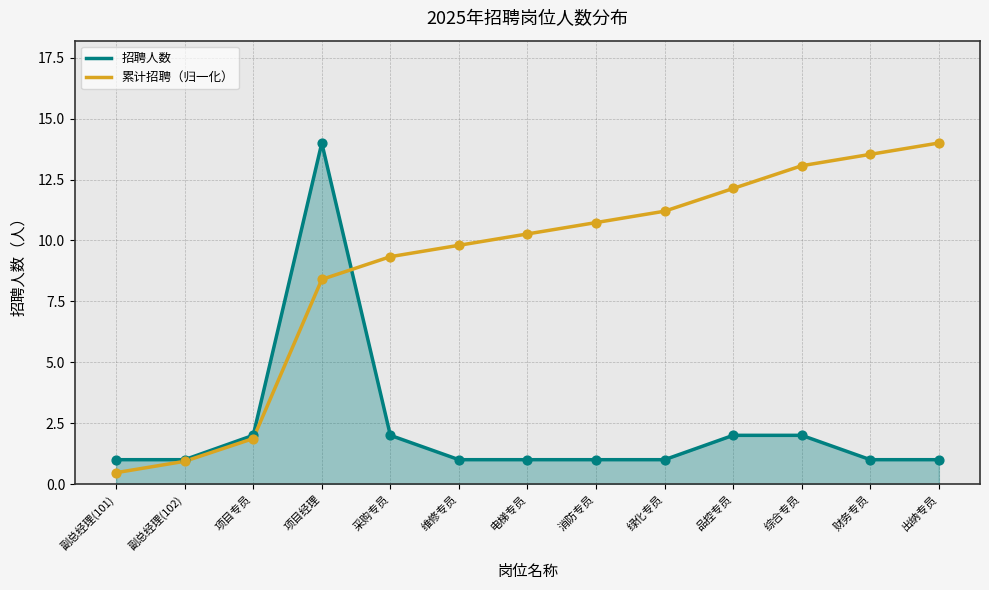

Which series has the largest total across all categories?

累计招聘（归一化）